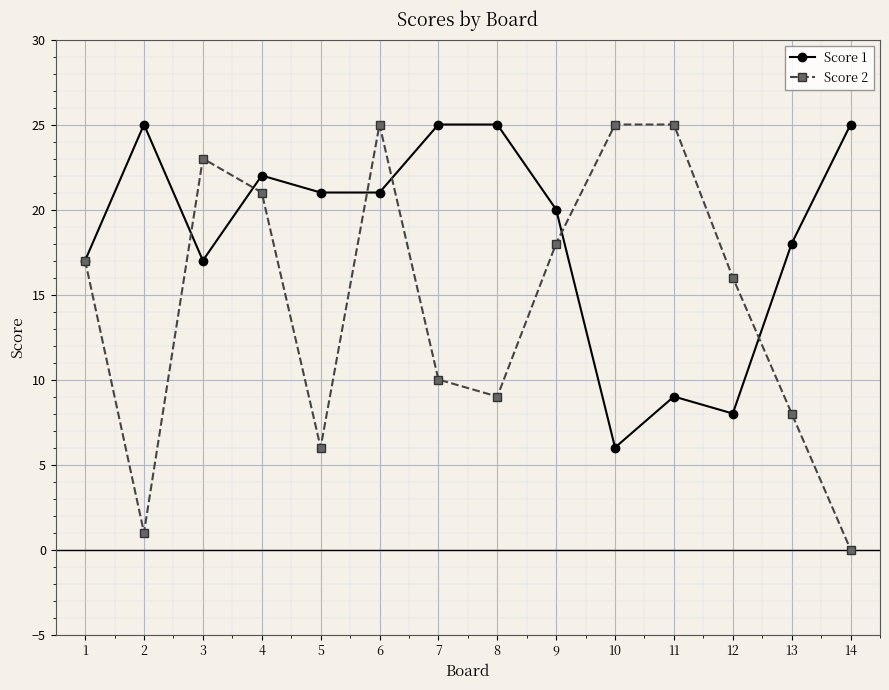

Rank the series at 12 from lowest to highest value.

Score 1, Score 2